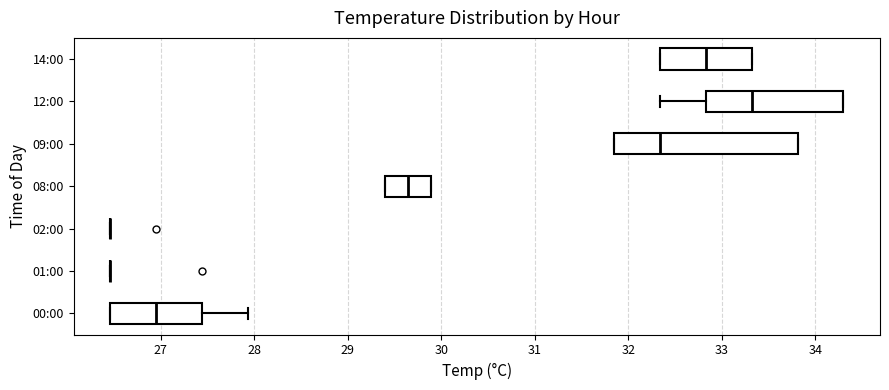

Reading bottom to top, read every box against the x-axis: the position of its median line, the range the box covers, and the ends of its whiskers. The values are not printed on the chart, so give them approximately, as read against the axis.

00:00: median 27.0, box 26.5 to 27.4, whiskers 26.5 to 27.9
01:00: box collapsed to a line at 26.5, whiskers 26.5 to 26.5
02:00: box collapsed to a line at 26.5, whiskers 26.5 to 26.5
08:00: median 29.6, box 29.4 to 29.9, whiskers 29.4 to 29.9
09:00: median 32.3, box 31.9 to 33.8, whiskers 31.9 to 33.8
12:00: median 33.3, box 32.8 to 34.3, whiskers 32.3 to 34.3
14:00: median 32.8, box 32.3 to 33.3, whiskers 32.3 to 33.3